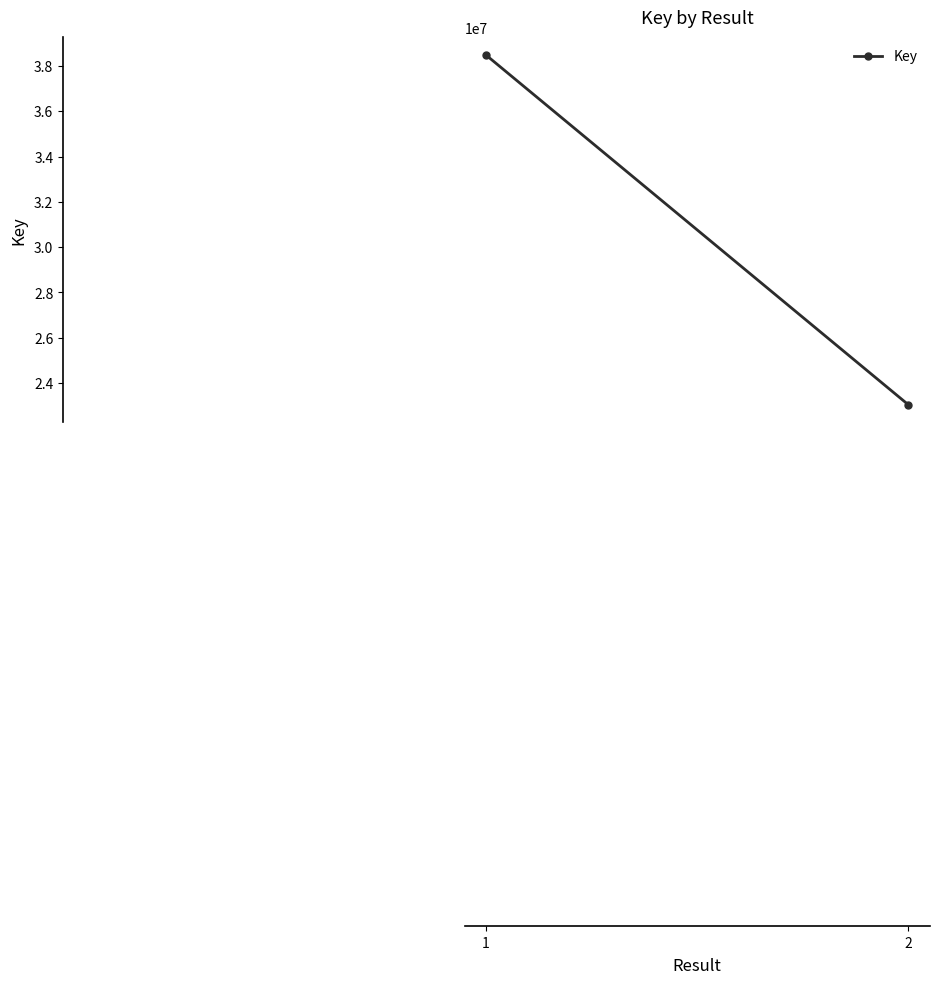

What is the ratio of the value at 1 to the value at 2?

1.7